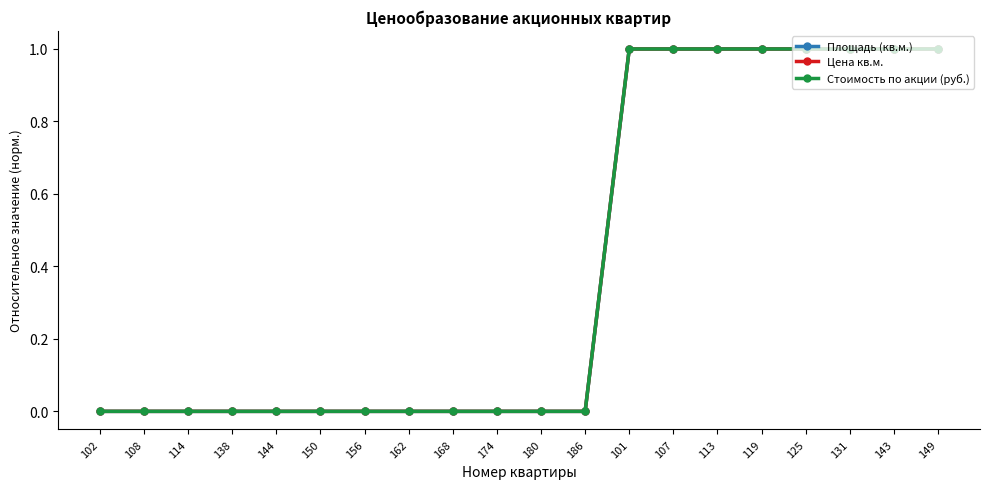

Rank the categories by Стоимость по акции (руб.) value from lowest to highest.

102, 108, 114, 138, 144, 150, 156, 162, 168, 174, 180, 186, 101, 107, 113, 119, 125, 131, 143, 149